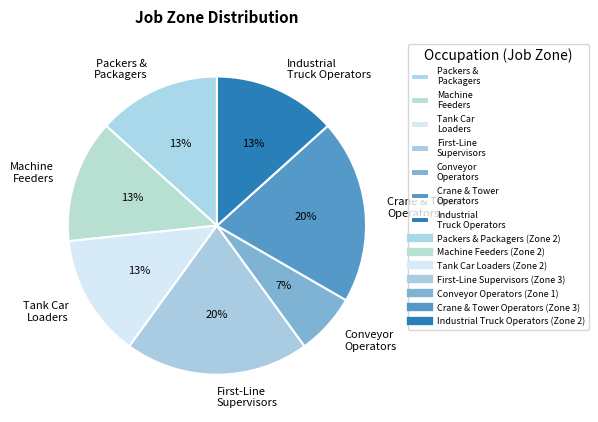

What percentage is the Tank Car Loaders slice, to the nearest percent?

13%